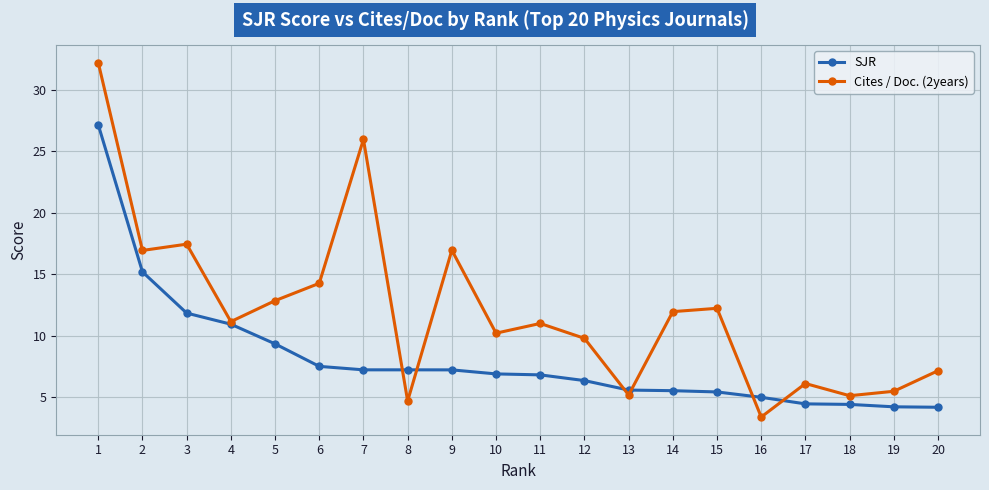

Which series changed the most between 5 and 11?

SJR